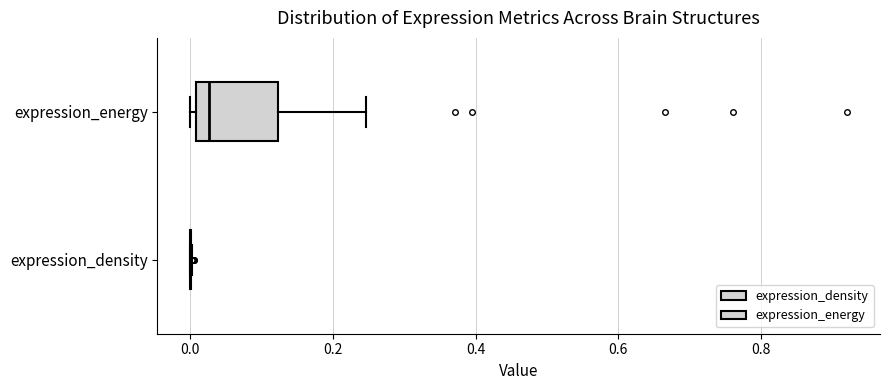

Comparing the boxes themselves (not the whiskers), which one is the widest?

expression_energy